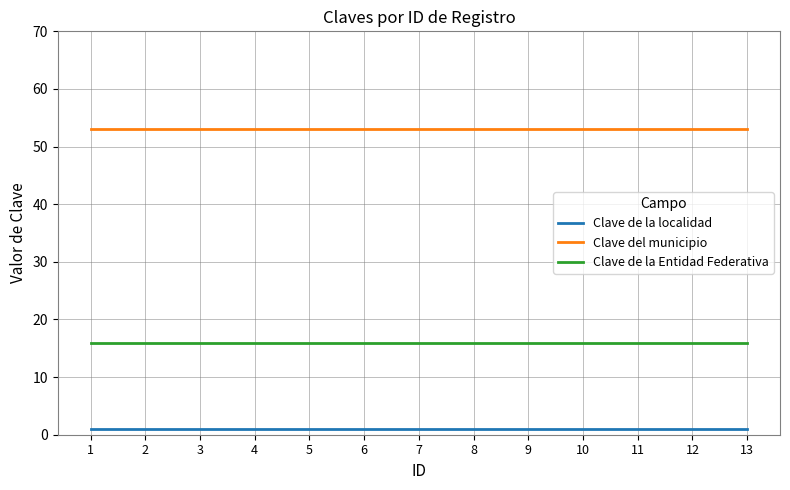

True or false: Clave del municipio and Clave de la Entidad Federativa cross at least once.

False